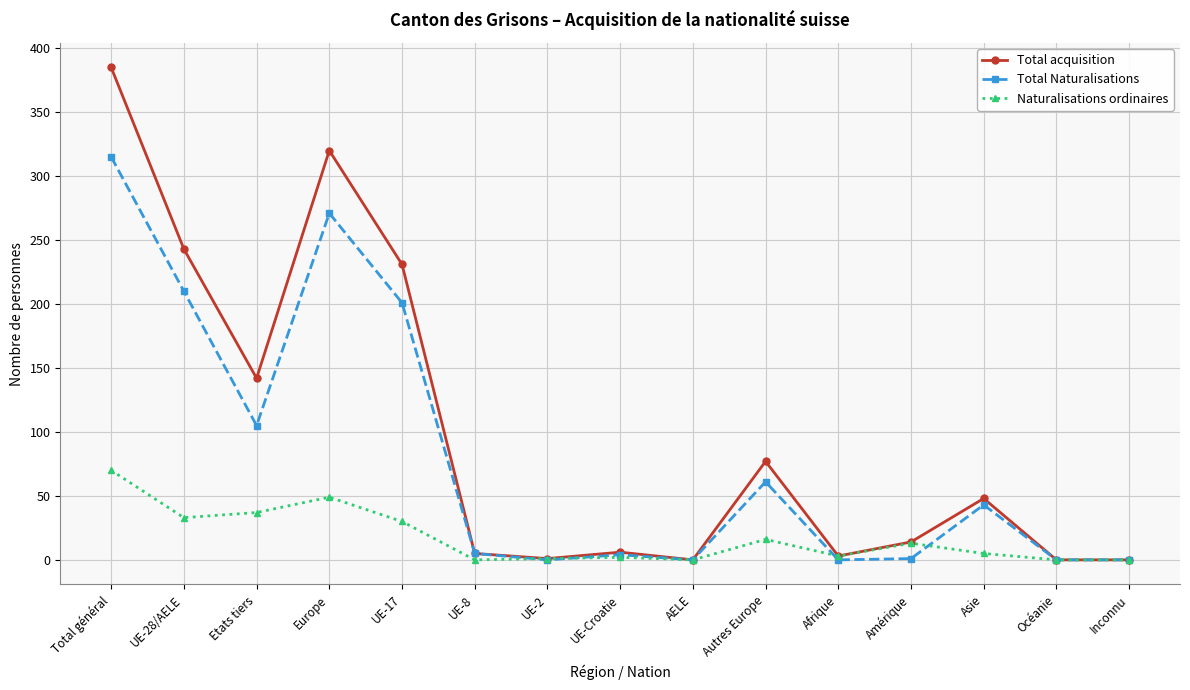

How many lines are shown in the chart?

3